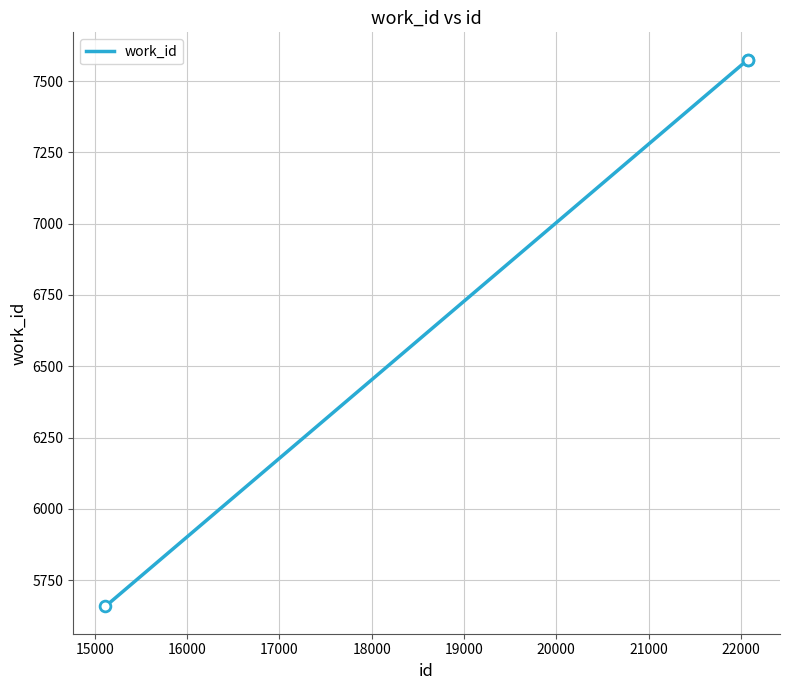

What is the minimum value shown in the chart?

5658